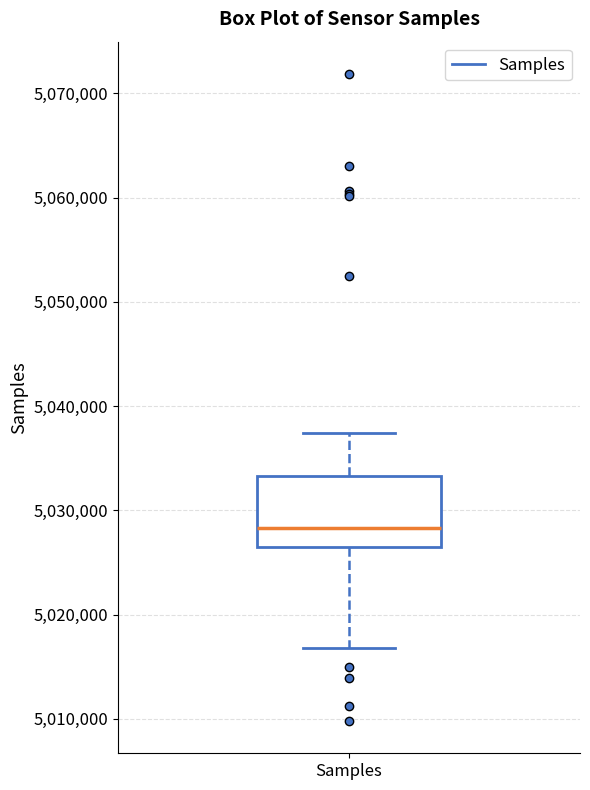

Transcribe this box plot: give where the median line is, the range the box spans, and where the two whiskers end, as read against the y-axis. The values are not printed on the chart, so give them approximately, as read against the axis.

median 5028000, box 5027000 to 5033000, whiskers 5017000 to 5037000